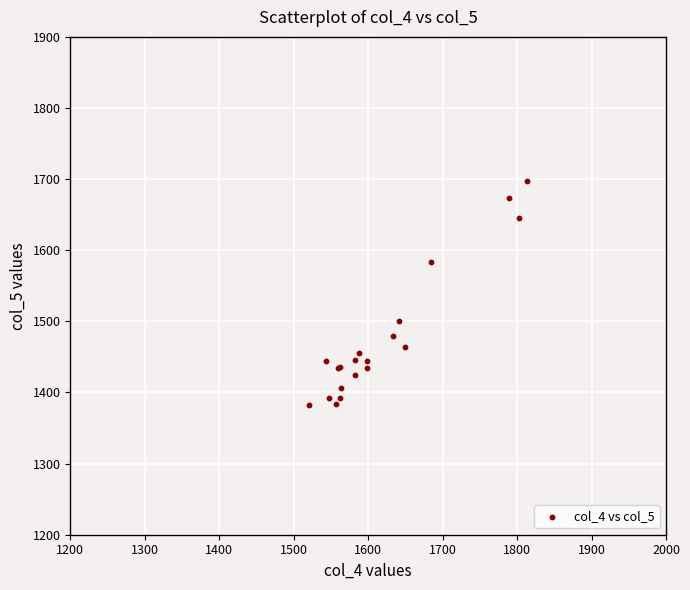

What Y value in the scatter plot is closest to 1539?

1501